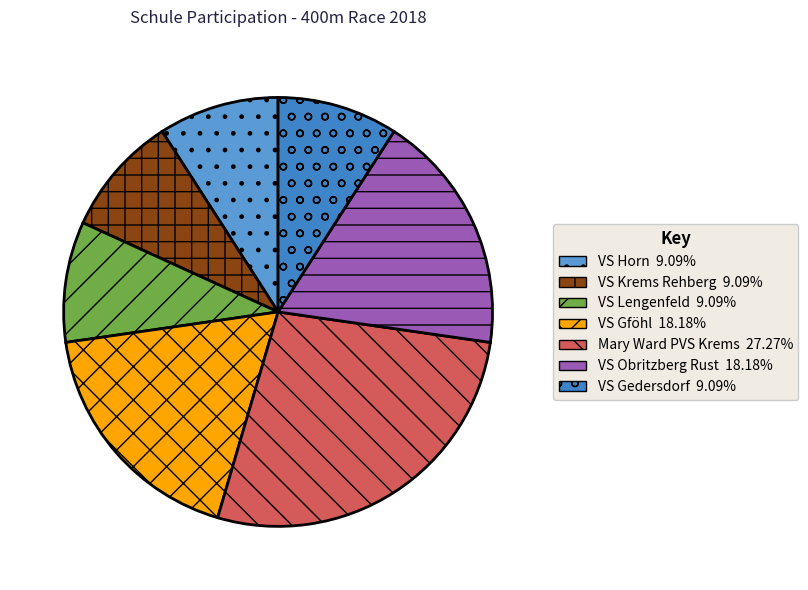

What is the largest slice in the pie chart?

Mary Ward PVS Krems